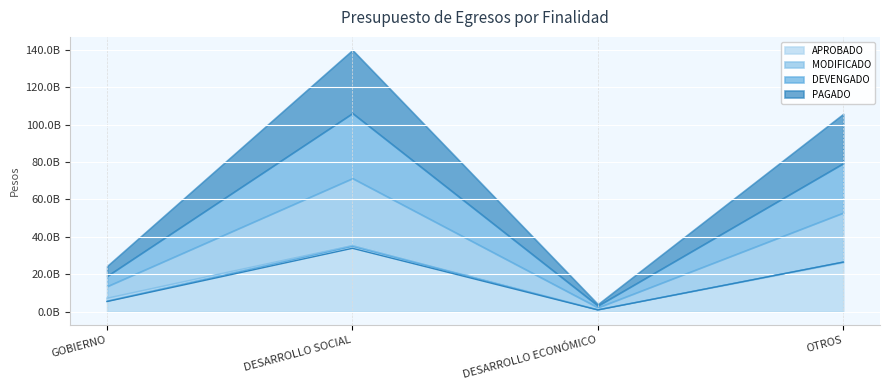

Reading left to right, list all the values displayed in this chart.

APROBADO: GOBIERNO=6370260206	DESARROLLO SOCIAL=35917930594	DESARROLLO ECONÓMICO=1215174163	OTROS=26437563665
MODIFICADO: GOBIERNO=7152316179	DESARROLLO SOCIAL=35402733190	DESARROLLO ECONÓMICO=954190167	OTROS=26446394652
DEVENGADO: GOBIERNO=5499217218	DESARROLLO SOCIAL=34826225694	DESARROLLO ECONÓMICO=944118777	OTROS=26446383517
PAGADO: GOBIERNO=5341157107	DESARROLLO SOCIAL=33828031888	DESARROLLO ECONÓMICO=826536968	OTROS=26439346056